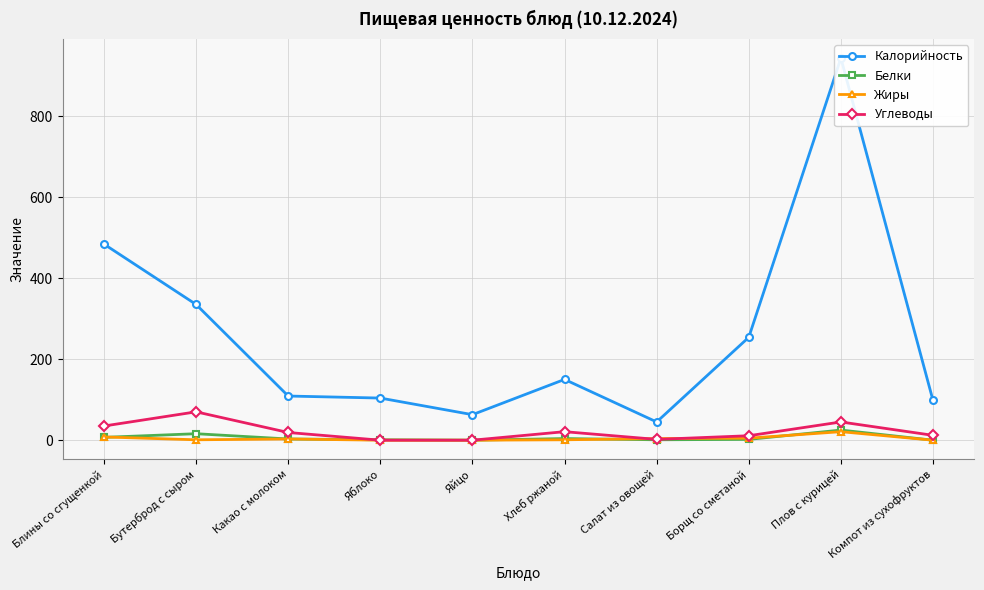

What is the sum of all Жиры values?

43